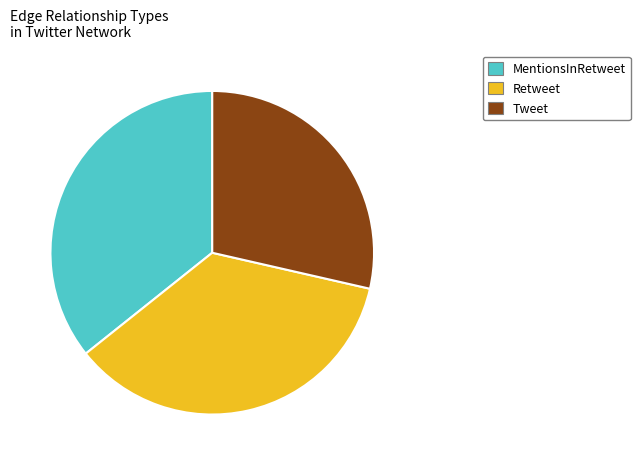

Is there a majority slice in this chart?

No